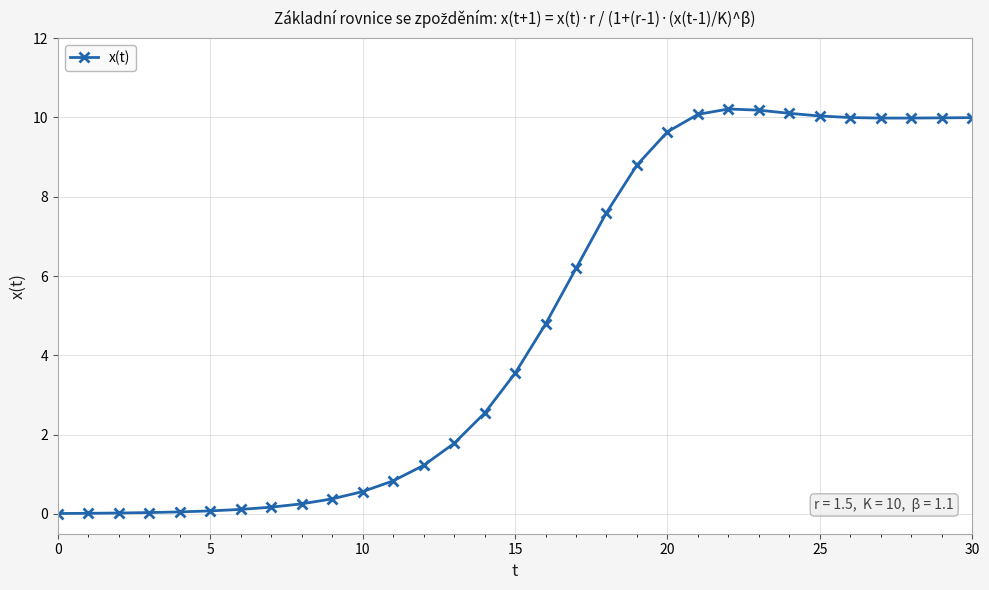

What is the value of the 23rd point from the left?

10.2